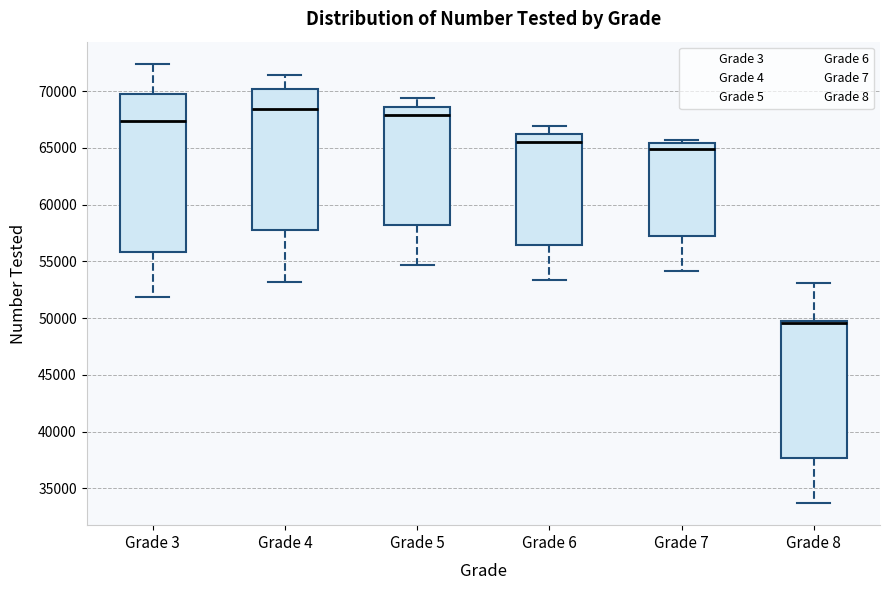

Reading left to right, read every box against the y-axis: the position of its median line, the range the box covers, and the ends of its whiskers. The values are not printed on the chart, so give them approximately, as read against the axis.

Grade 3: median 67500, box 56000 to 69500, whiskers 52000 to 72500
Grade 4: median 68500, box 58000 to 70000, whiskers 53000 to 71500
Grade 5: median 68000, box 58000 to 68500, whiskers 54500 to 69500
Grade 6: median 65500, box 56500 to 66000, whiskers 53500 to 67000
Grade 7: median 65000, box 57500 to 65500, whiskers 54000 to 65500 (just above the box's upper edge)
Grade 8: median 49500 (just below the box's upper edge), box 37500 to 49500, whiskers 33500 to 53000